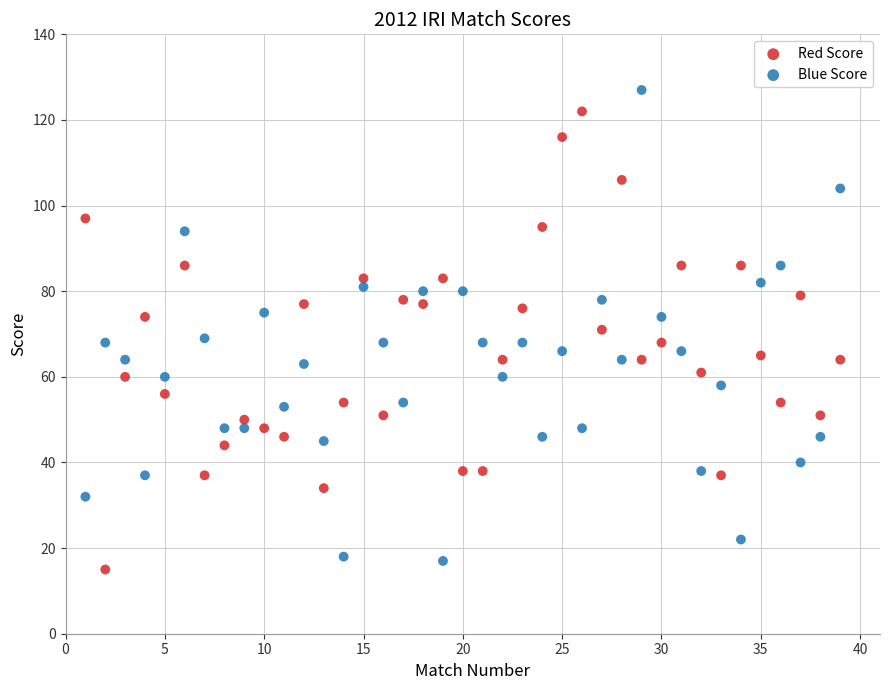

Which series has the widest spread of Y values?

Blue Score